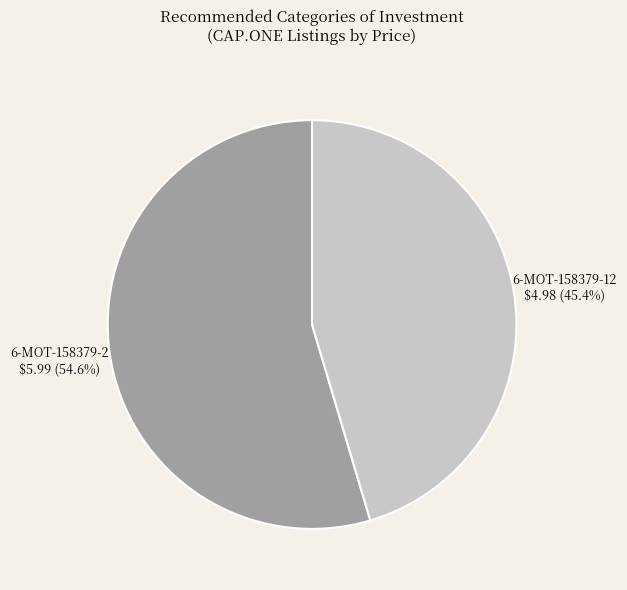

How many slices are in this pie chart?

2